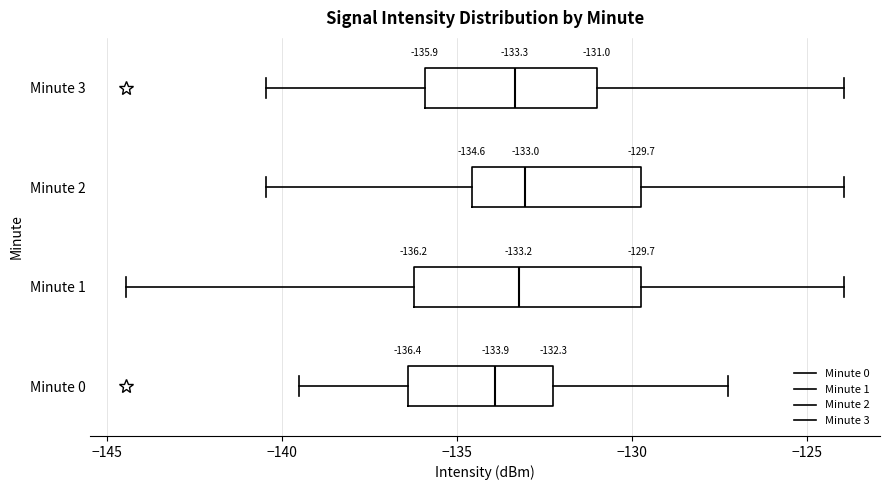

Comparing the boxes themselves (not the whiskers), which one is the widest?

Minute 1